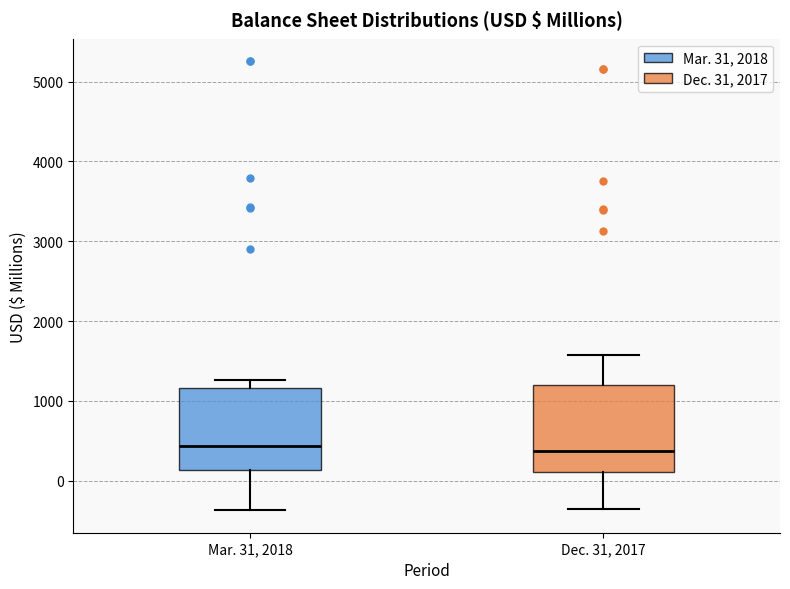

Reading left to right, read every box against the y-axis: the position of its median line, the range the box covers, and the ends of its whiskers. The values are not printed on the chart, so give them approximately, as read against the axis.

Mar. 31, 2018: median 400, box 100 to 1200, whiskers -400 to 1300
Dec. 31, 2017: median 400, box 100 to 1200, whiskers -400 to 1600